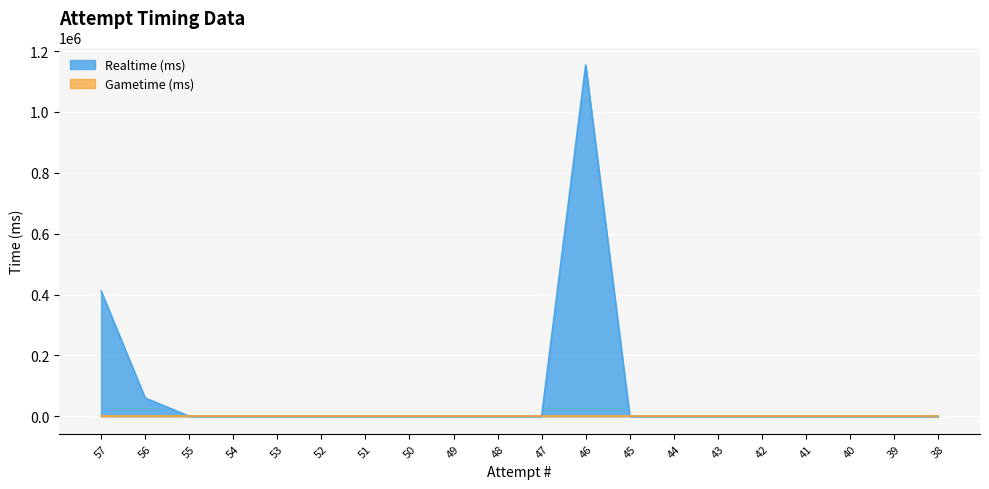

The chart shows a value of -759898 at 41. True or false?

False